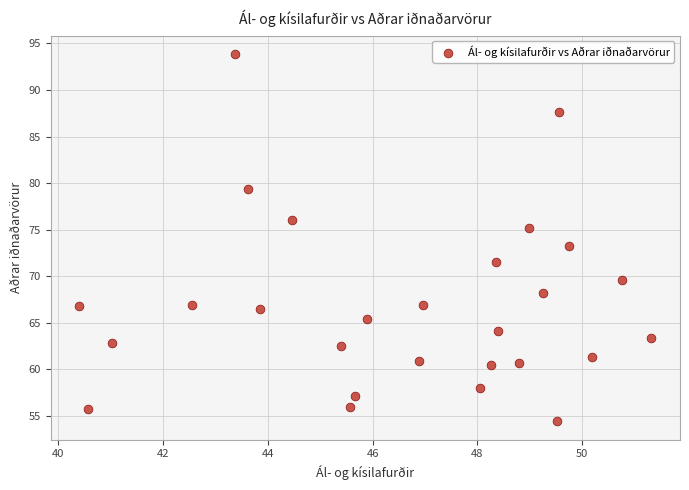

What is the range of X values (max minus min)?

10.9